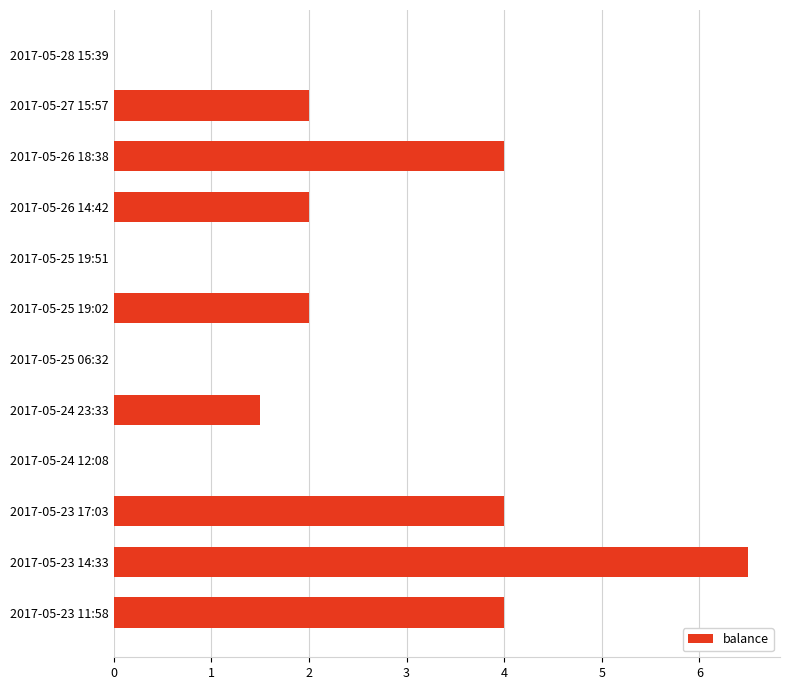

Reading top to bottom, transcribe all the data shown in this chart.

2017-05-28 15:39=0.0	2017-05-27 15:57=2.0	2017-05-26 18:38=4.0	2017-05-26 14:42=2.0	2017-05-25 19:51=0.0	2017-05-25 19:02=2.0	2017-05-25 06:32=0.0	2017-05-24 23:33=1.5	2017-05-24 12:08=0.0	2017-05-23 17:03=4.0	2017-05-23 14:33=6.5	2017-05-23 11:58=4.0